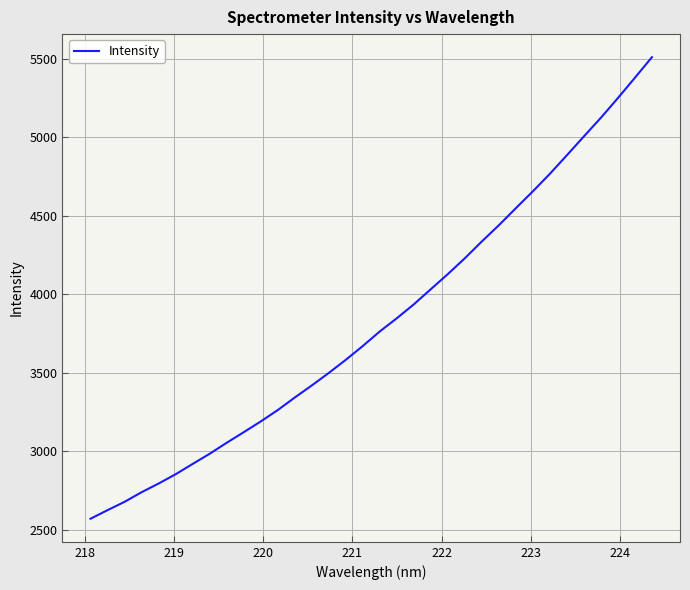

What is the greatest value displayed?

5509.0